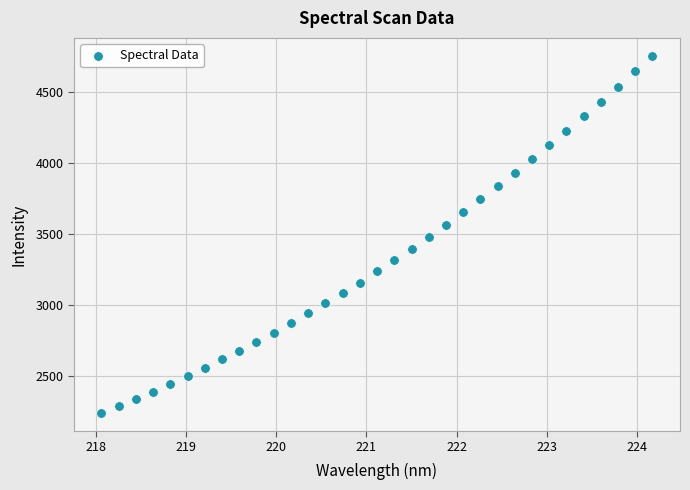

What is the range of X values (max minus min)?

6.1